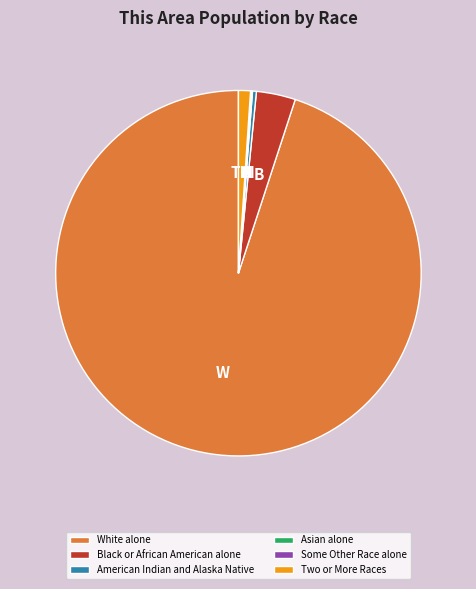

Approximately how many times larger is the value at American Indian and Alaska Native compared to Two or More Races?

0.3